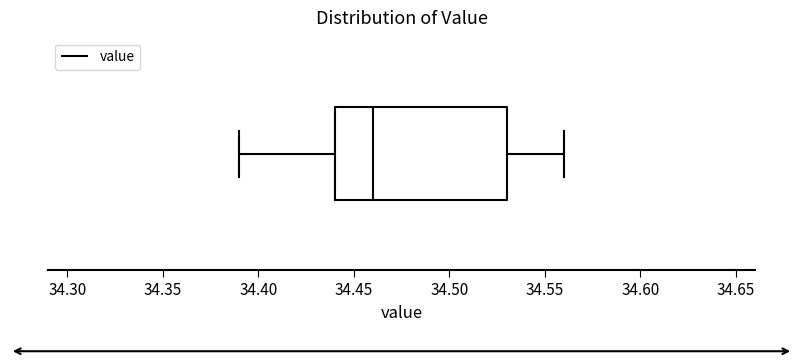

Where does the median line of the box sit on the x-axis? The values are not printed on the chart, so give them approximately, as read against the axis.

34.46